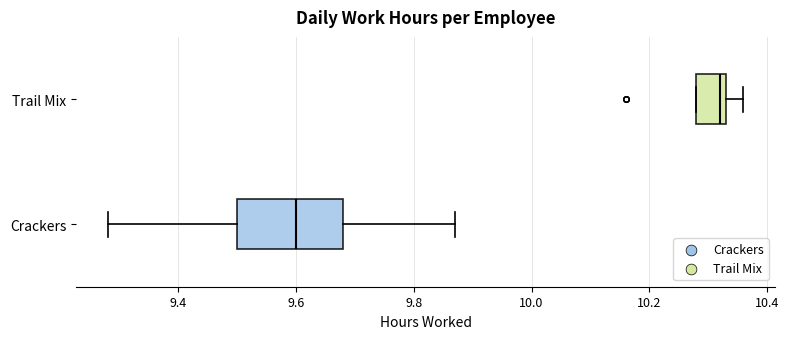

Which box's median line is the furthest to the right?

Trail Mix